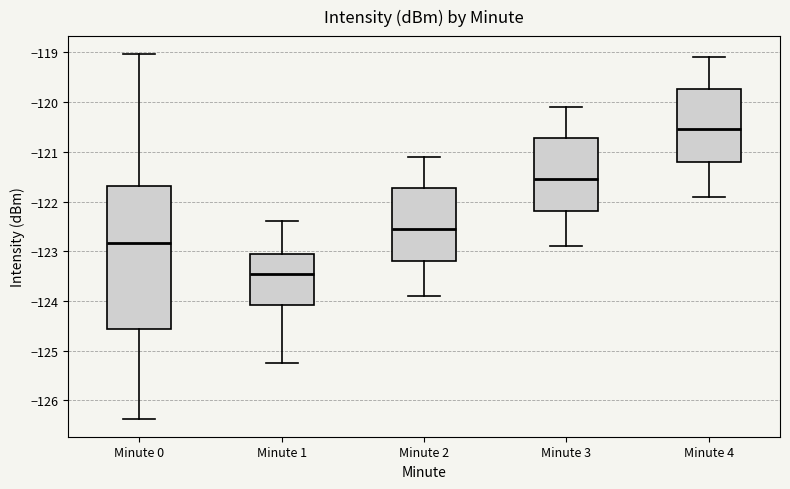

Which box has the lowest median line?

Minute 1